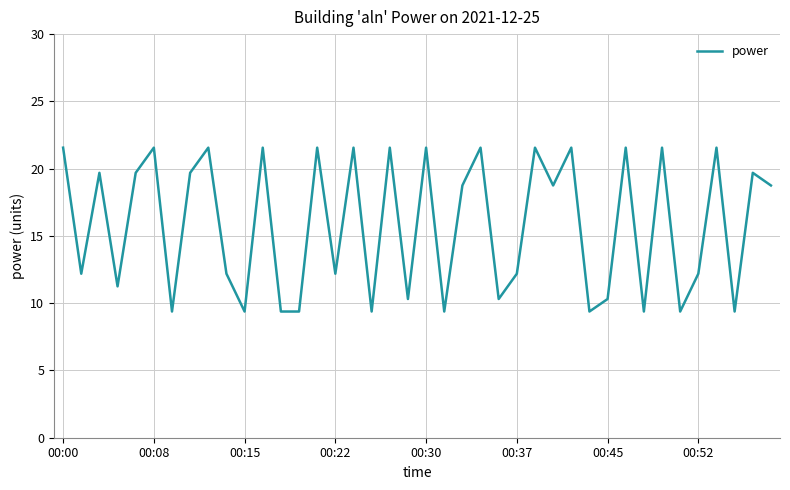

What is the difference between the maximum and minimum values?

12.2